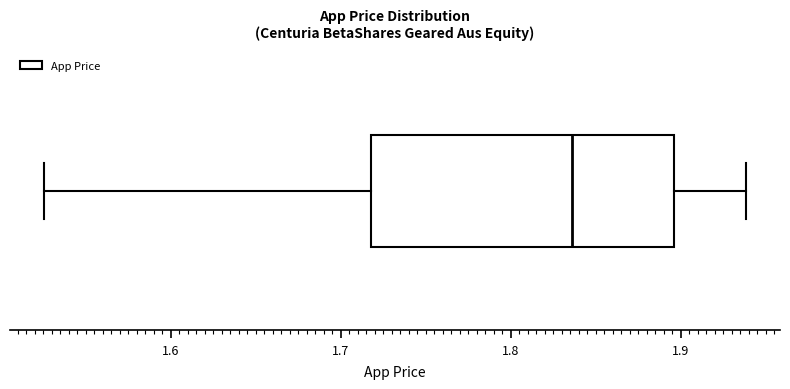

Read this box plot against the x-axis: the position of the median line, the range covered by the box, and the ends of both whiskers. The values are not printed on the chart, so give them approximately, as read against the axis.

median 1.84, box 1.72 to 1.90, whiskers 1.53 to 1.94